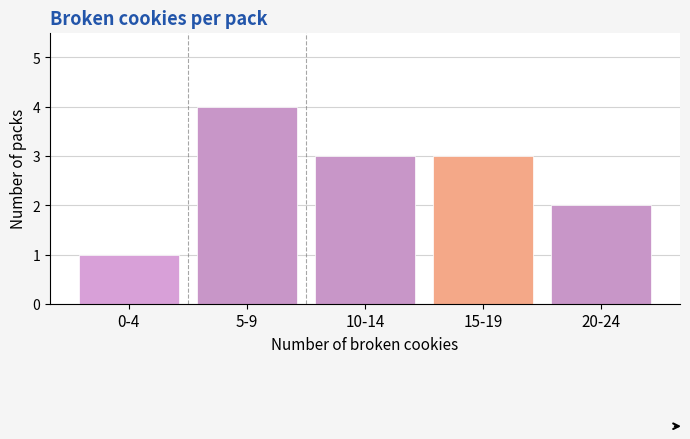

Reading right to left, transcribe all the data shown in this chart.

2	3	3	4	1